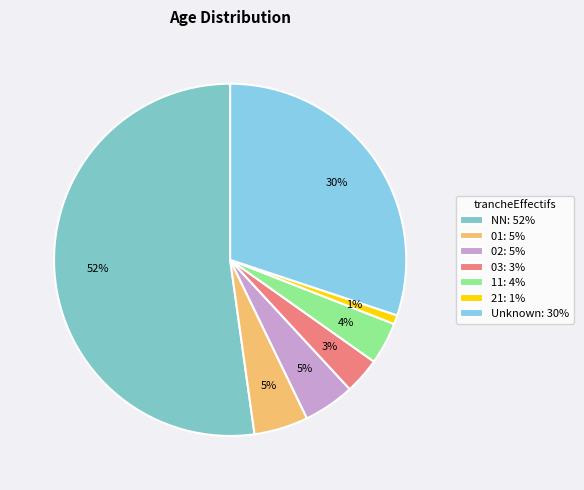

Which slice is the largest?

NN: 52%